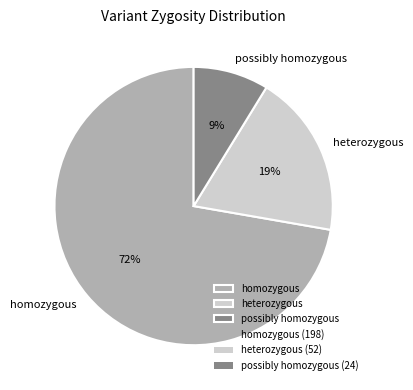

What is the ratio of the value at homozygous to the value at heterozygous?

3.8